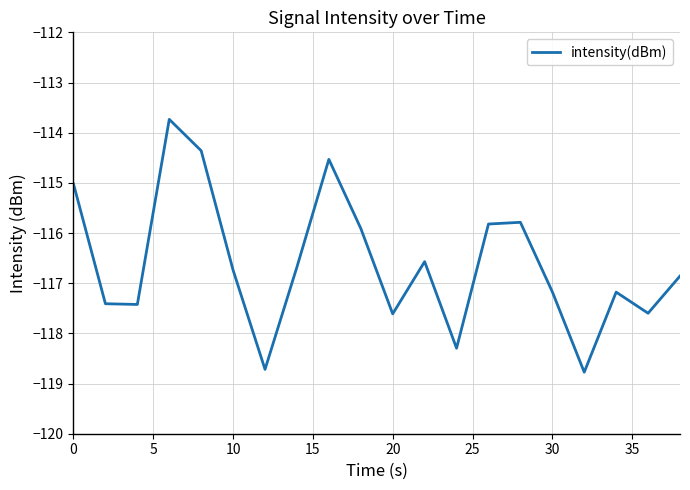

What is the maximum value shown in the chart?

-113.7